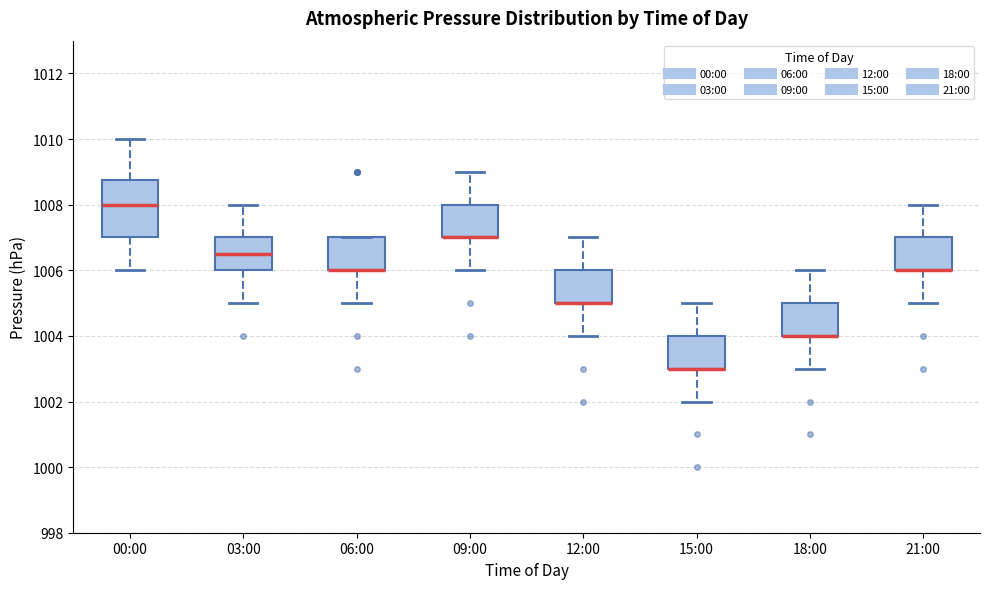

Where is the upper edge of the box for 09:00 on the y-axis? The values are not printed on the chart, so give them approximately, as read against the axis.

1008.0